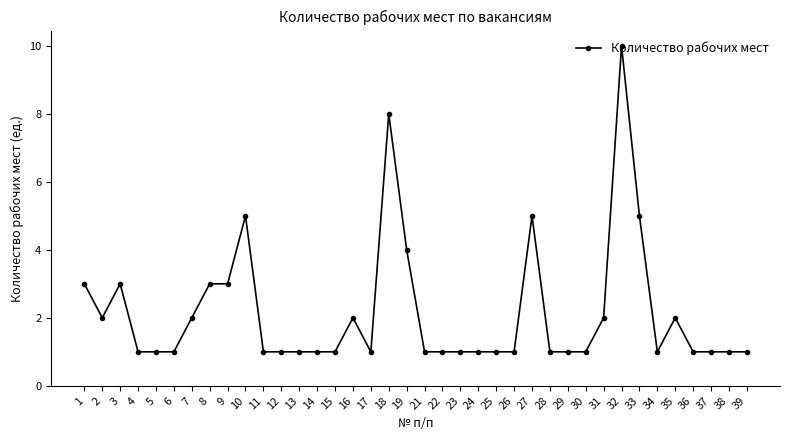

At which category does the data reach its first local peak?

3